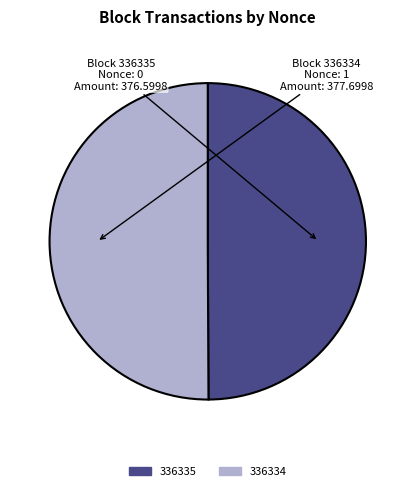

Is it true that 336335 is 41% of the pie?

False